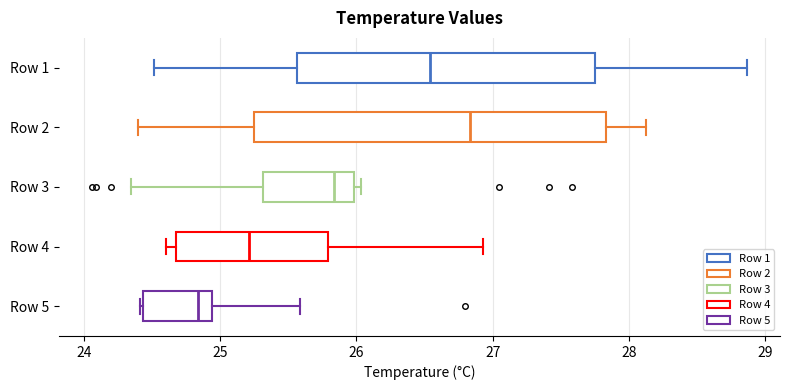

Which box is the widest, from its left edge to its right edge?

Row 2